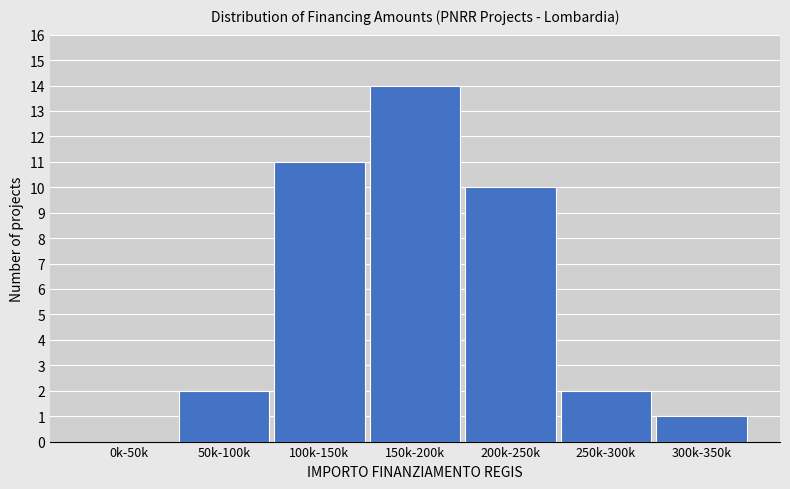

Reading right to left, extract all data points from this chart.

300k-350k=1	250k-300k=2	200k-250k=10	150k-200k=14	100k-150k=11	50k-100k=2	0k-50k=0